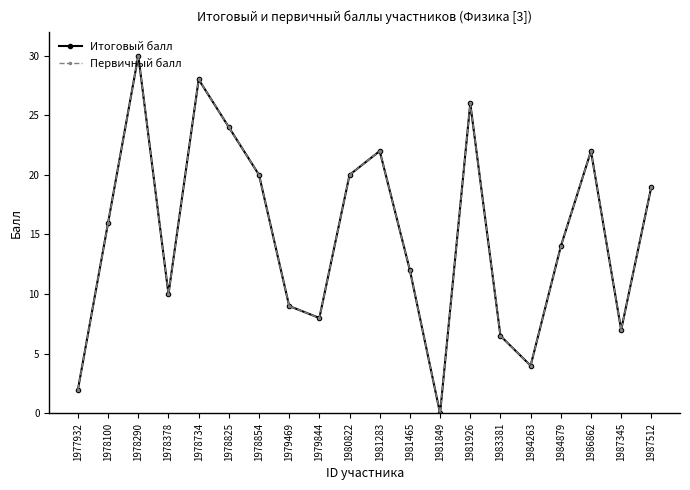

Rank the categories by Итоговый балл value from lowest to highest.

1981849, 1977932, 1984263, 1983381, 1987345, 1979844, 1979469, 1978378, 1981465, 1984879, 1978100, 1987512, 1978854, 1980822, 1981283, 1986862, 1978825, 1981926, 1978734, 1978290